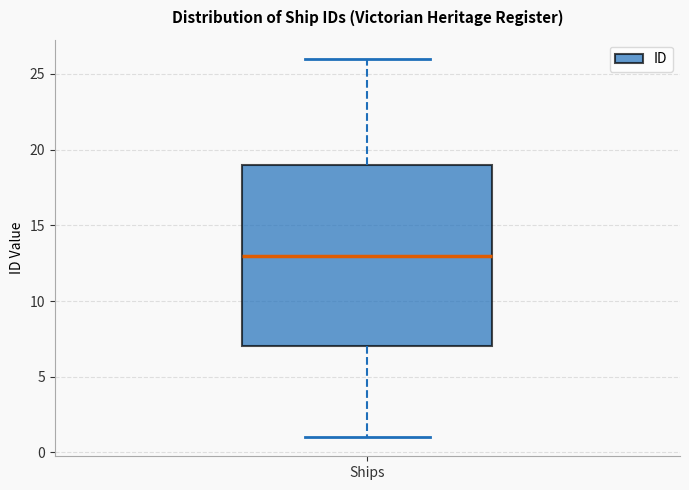

Read this box plot against the y-axis: the position of the median line, the range covered by the box, and the ends of both whiskers. The values are not printed on the chart, so give them approximately, as read against the axis.

median 13, box 7 to 19, whiskers 1 to 26